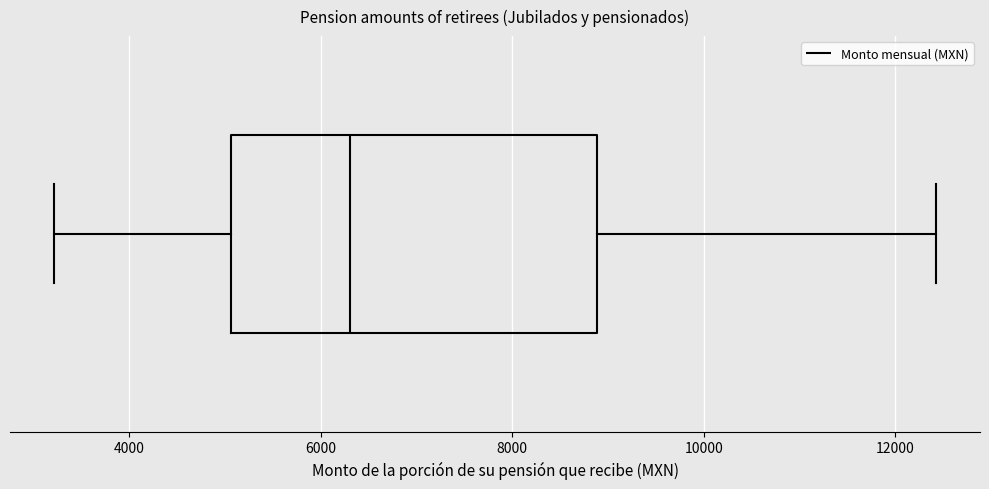

Read this box plot against the x-axis: the position of the median line, the range covered by the box, and the ends of both whiskers. The values are not printed on the chart, so give them approximately, as read against the axis.

median 6400, box 5000 to 8800, whiskers 3200 to 12400